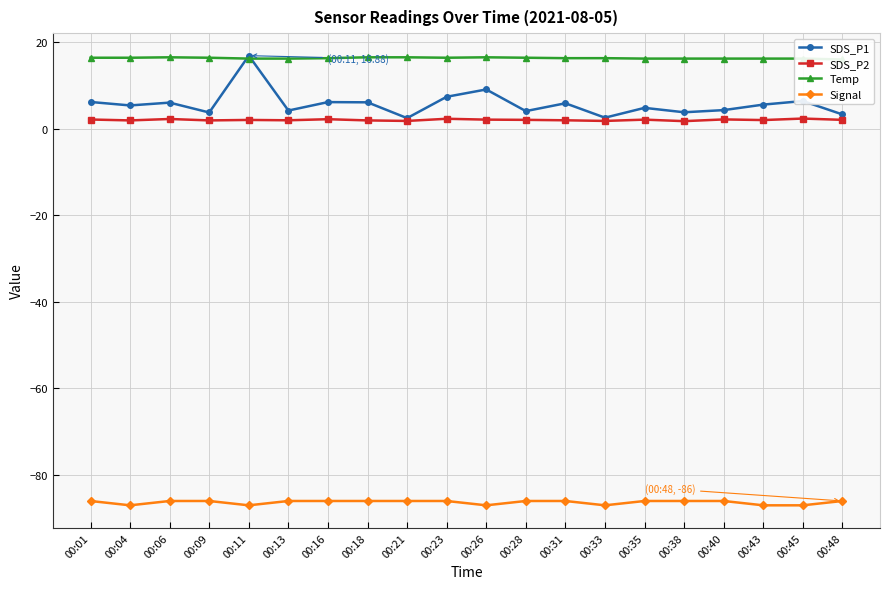

What is the value of the SDS_P1 point at the 14th from the left?

2.5